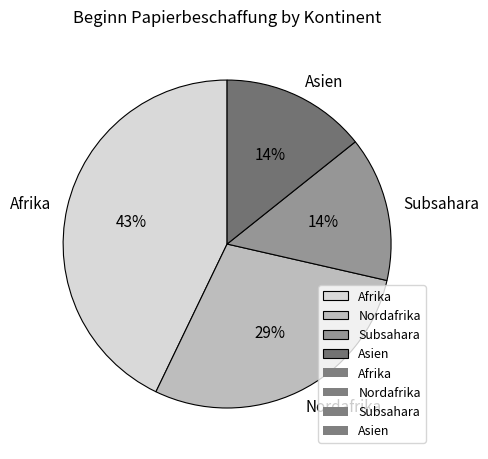

Do Nordafrika and Afrika together represent more than half of the pie?

Yes